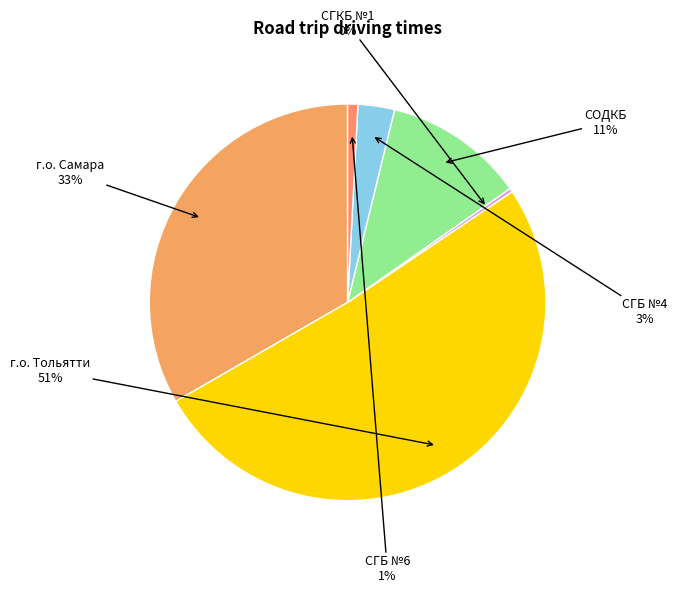

To the nearest percent, what is the difference between the largest and smallest slice percentages?

51%